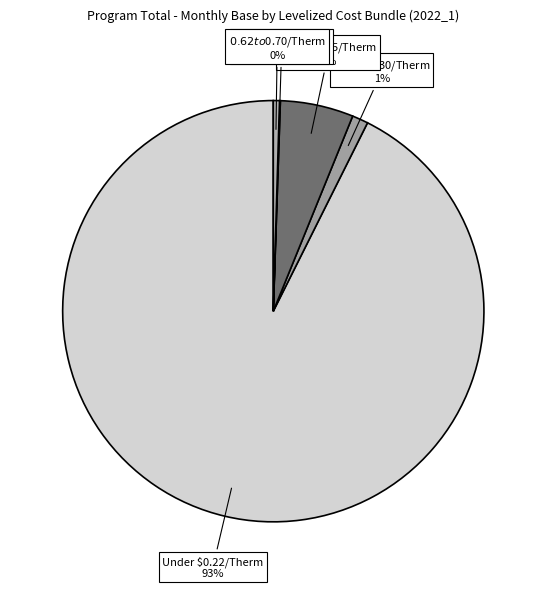

Which category accounts for the majority?

Under $0.22/Therm